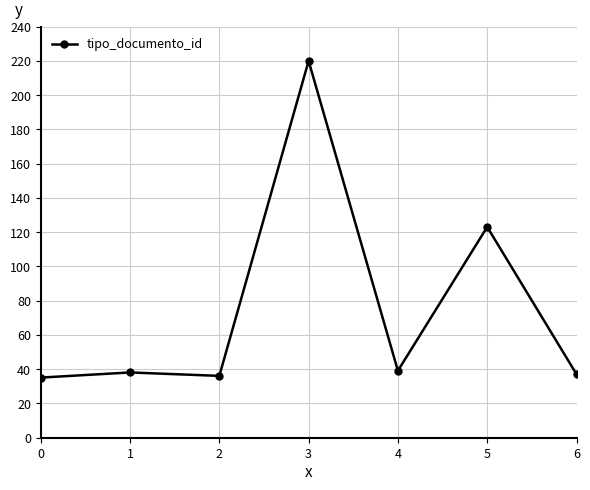

What is the maximum value shown in the chart?

220